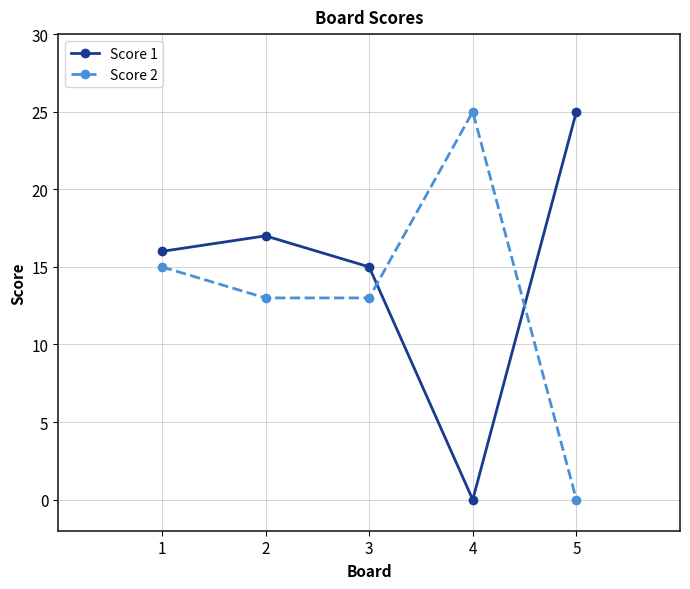

How many lines are shown in the chart?

2